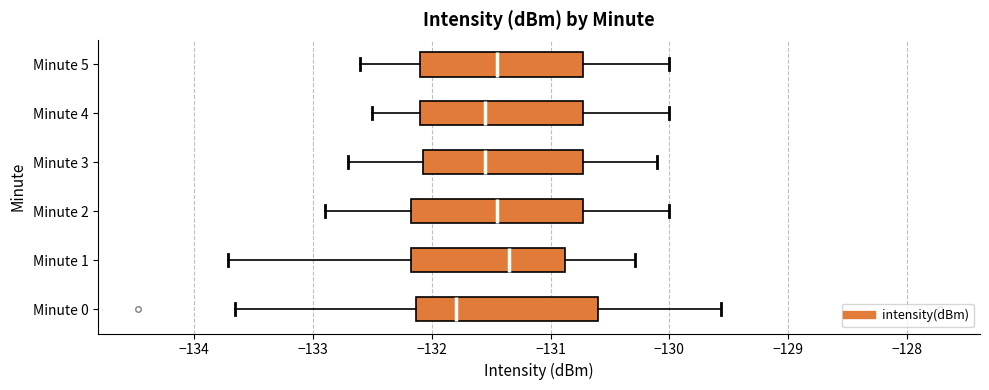

Where does the median line of the box for Minute 5 sit on the x-axis? The values are not printed on the chart, so give them approximately, as read against the axis.

-131.4